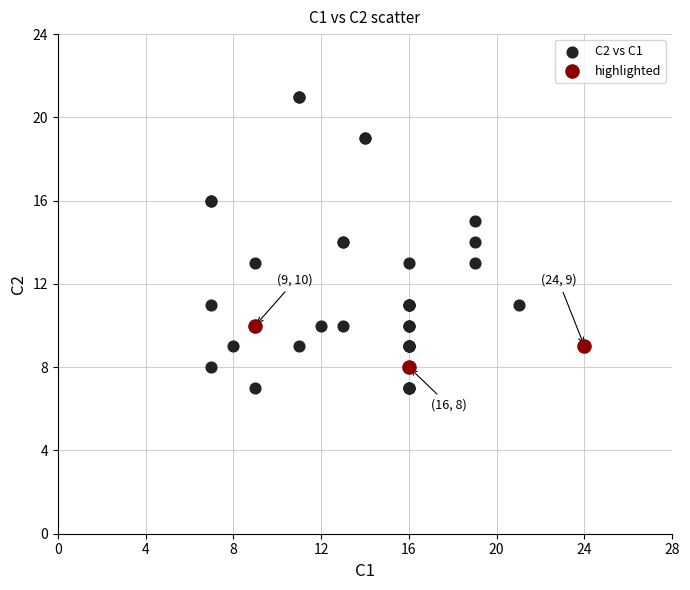

Which series has the widest spread of Y values?

C2 vs C1